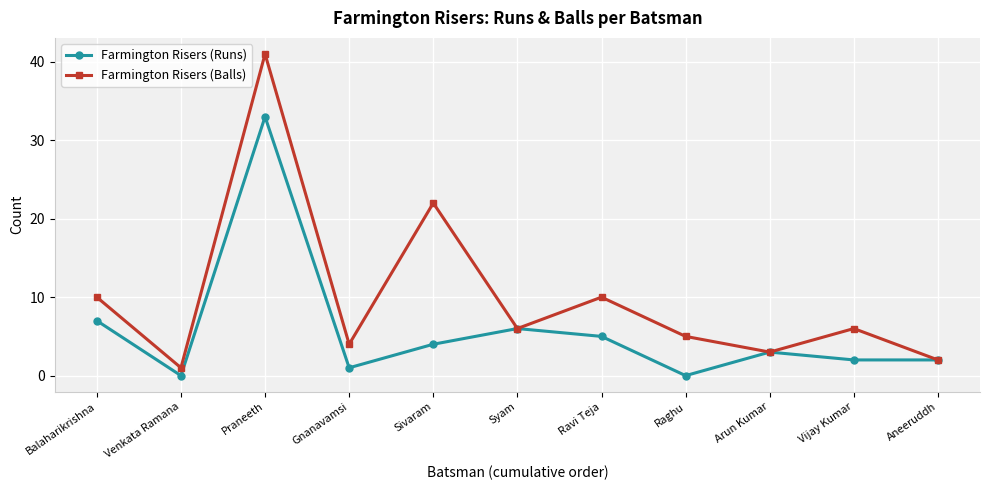

What value does the Farmington Risers (Runs) series have at Arun Kumar?

3